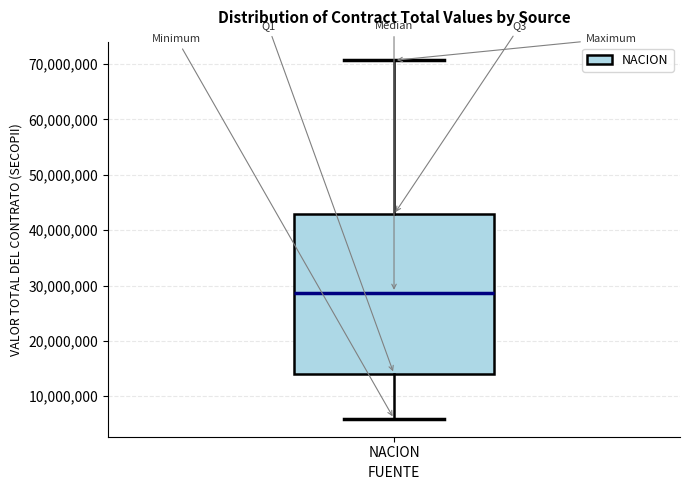

Transcribe this box plot: give where the median line is, the range the box spans, and where the two whiskers end, as read against the y-axis. The values are not printed on the chart, so give them approximately, as read against the axis.

median 29000000, box 14000000 to 43000000, whiskers 6000000 to 71000000